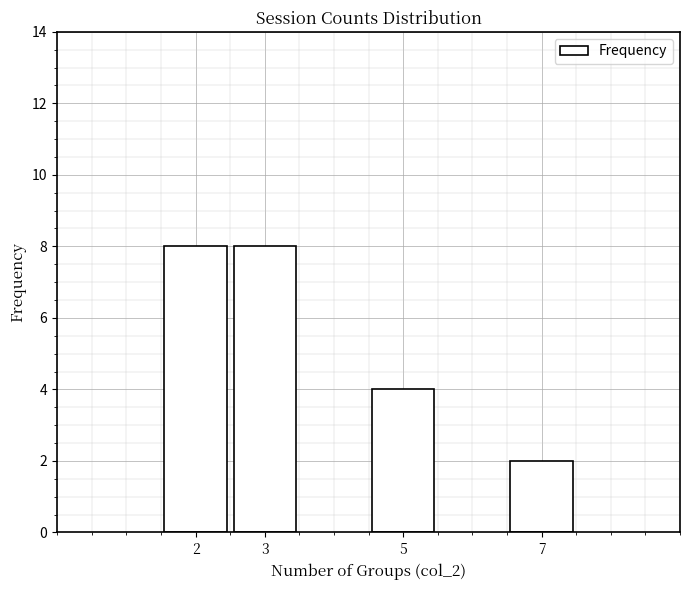

Reading left to right, transcribe all the data shown in this chart.

2=8	3=8	5=4	7=2